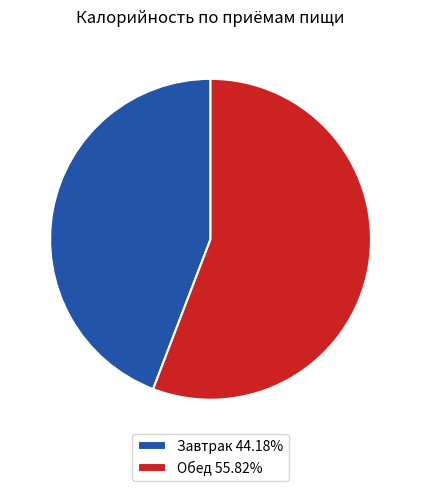

Rank the categories by value from highest to lowest.

Обед, Завтрак